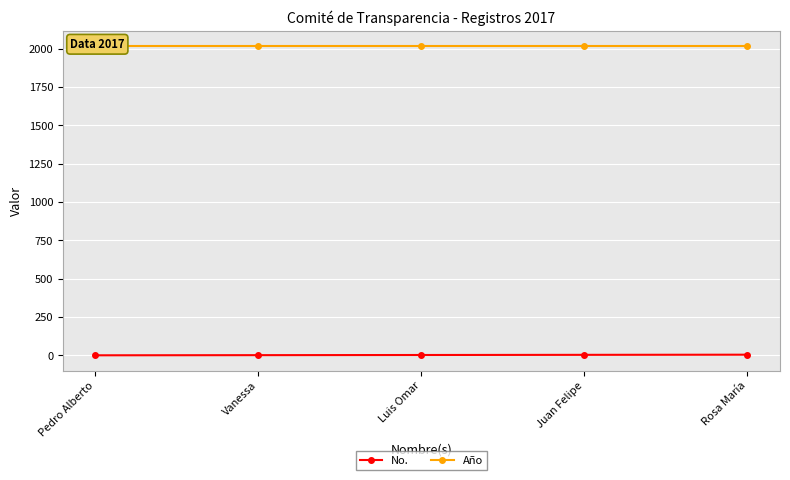

Which category has the highest value in the No. series?

Rosa María